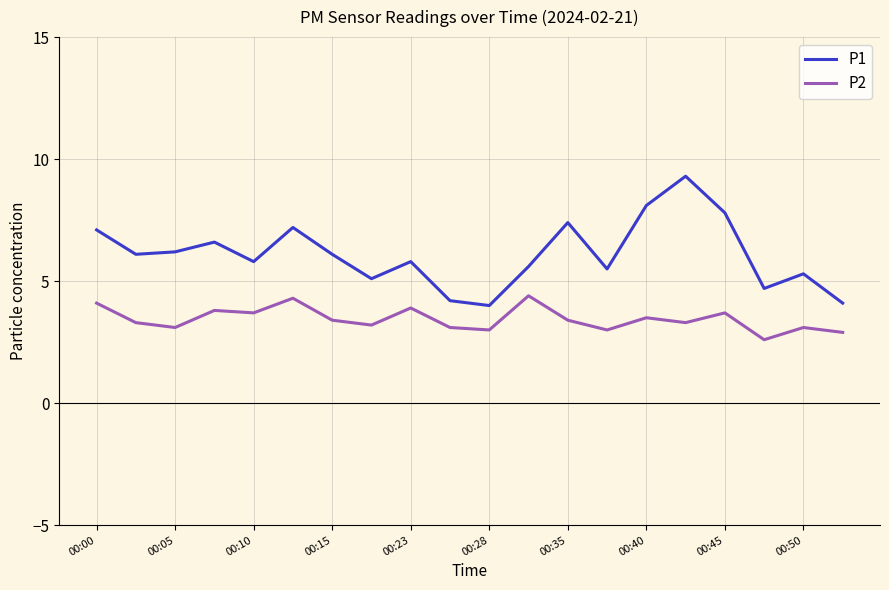

Which series has the widest spread of values?

P1